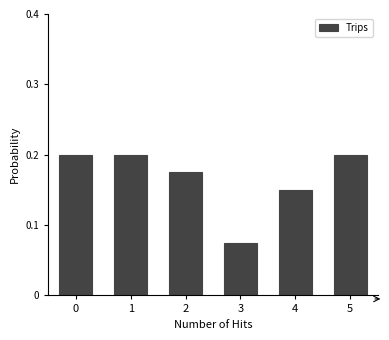

Which has a higher value, 3 or 4?

4